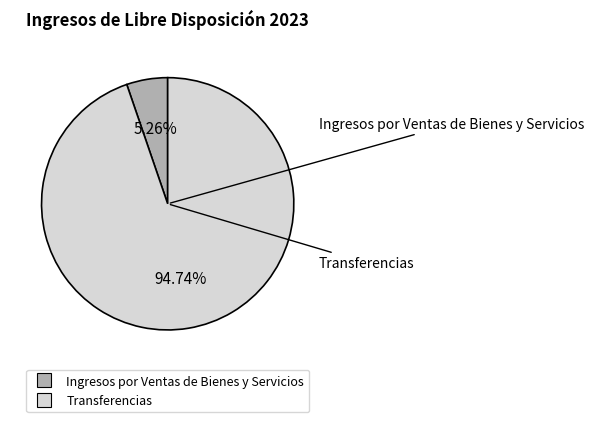

Is it true that Ingresos por Ventas de Bienes y Servicios is 1% of the pie?

False